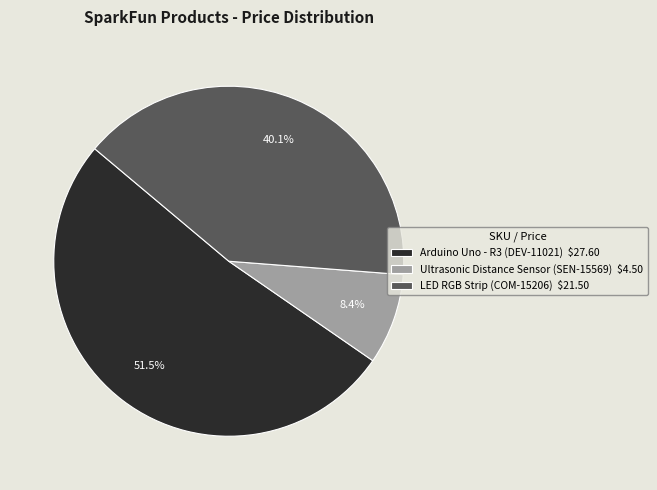

What portion of the pie excludes LED RGB Strip (COM-15206)?

59.9%